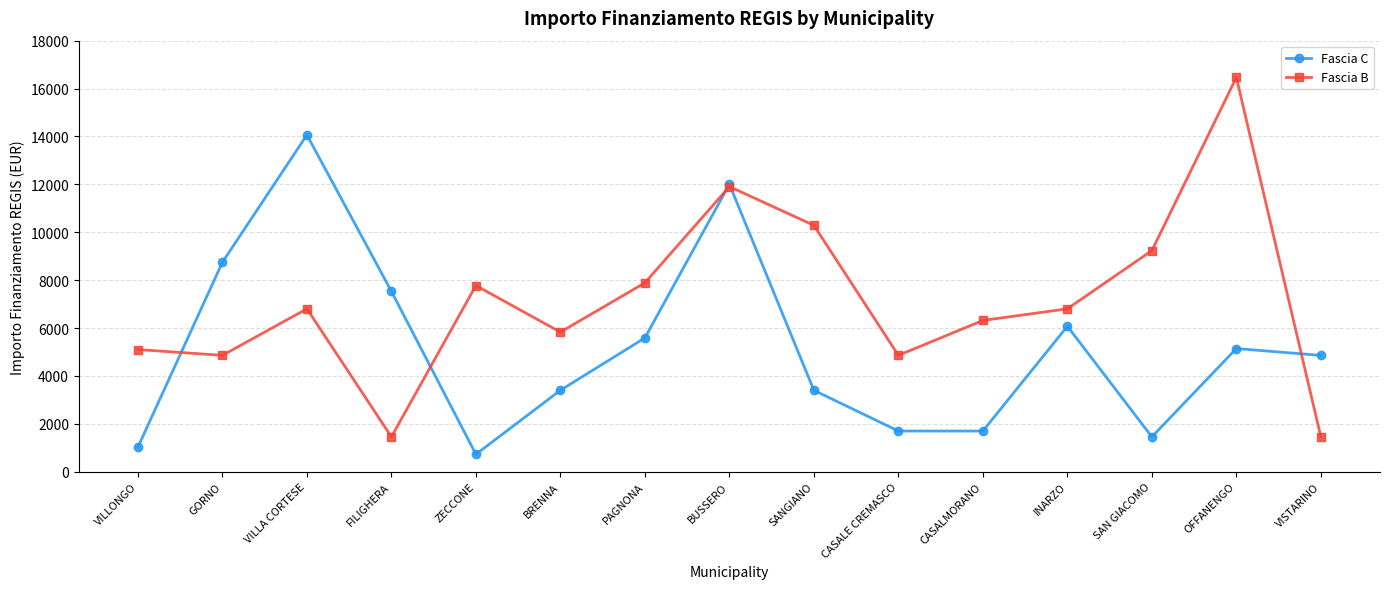

Between which two adjacent categories do Fascia B and Fascia C first intersect?

VILLONGO and GORNO